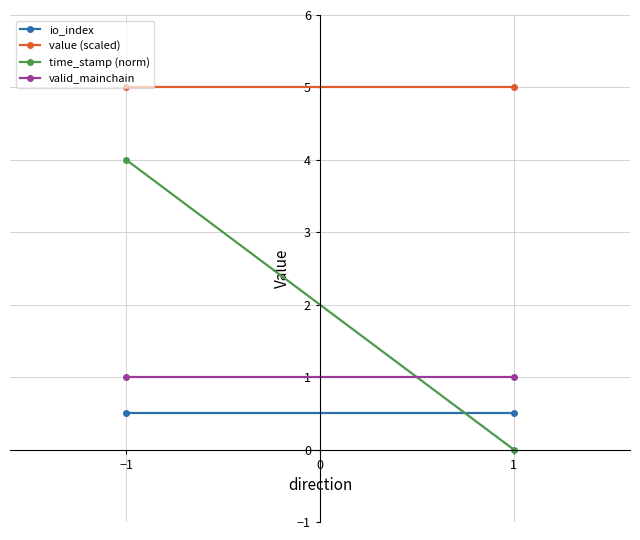

What are all the series names shown in the legend?

io_index, value (scaled), time_stamp (norm), valid_mainchain